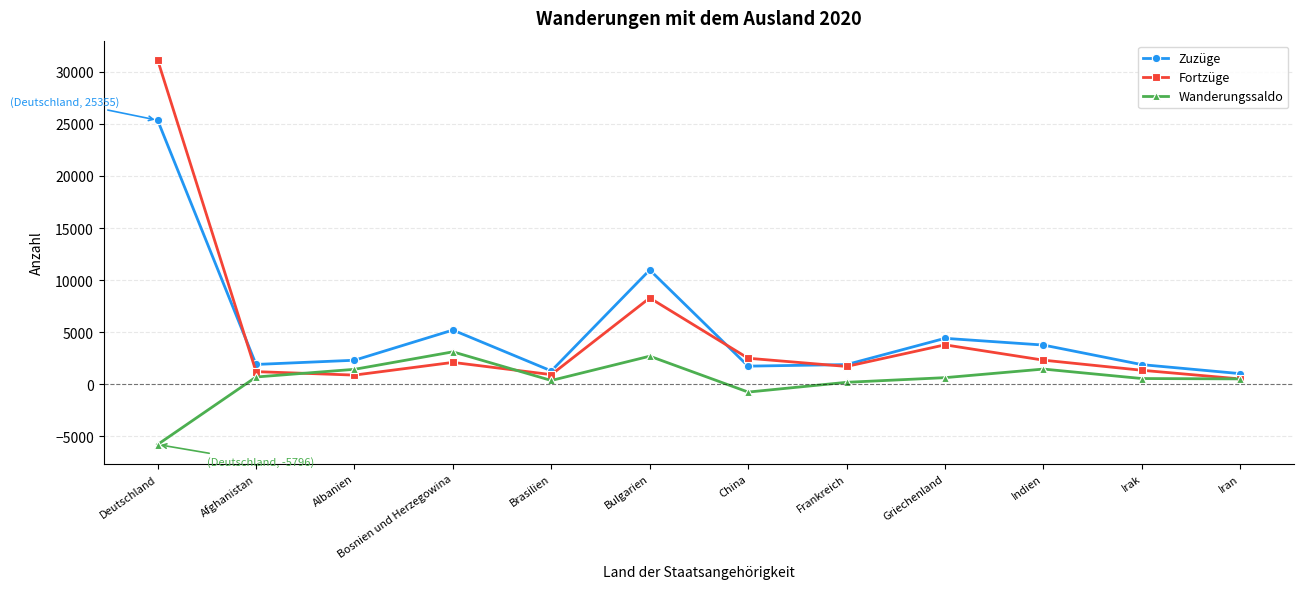

What is the smallest value displayed?

-5796